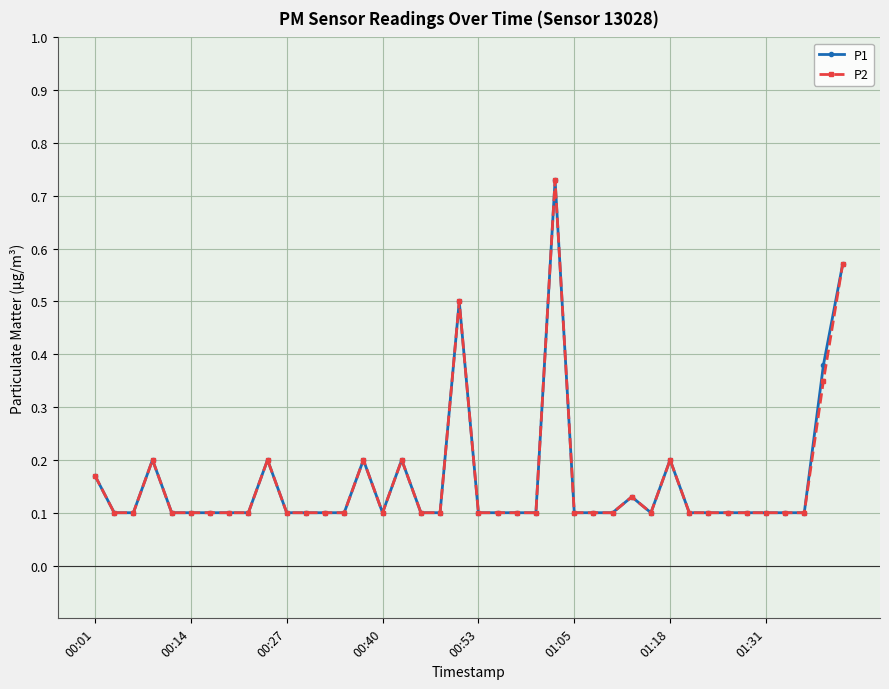

True or false: P2 has more than 0 points higher than both neighbors.

True